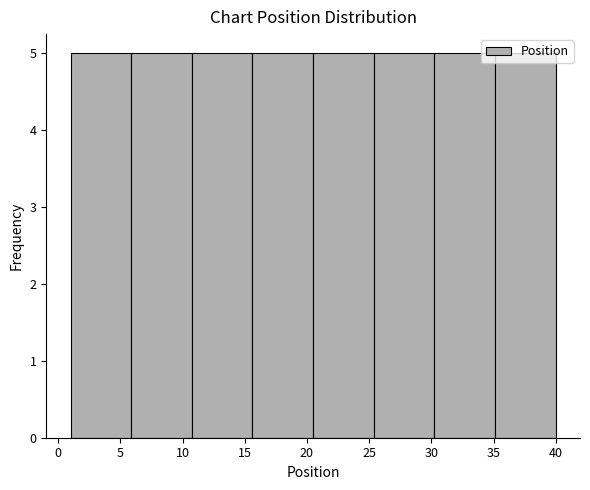

Reading left to right, list every bar in this chart as the range it spans on the x-axis followed by its height. Neither the bar edges nor the heights are printed on the chart, so give them approximately, as read against the axes.

1.0 to 6.0: 5
6.0 to 11.0: 5
11.0 to 15.5: 5
15.5 to 20.5: 5
20.5 to 25.5: 5
25.5 to 30.5: 5
30.5 to 35.0: 5
35.0 to 40.0: 5